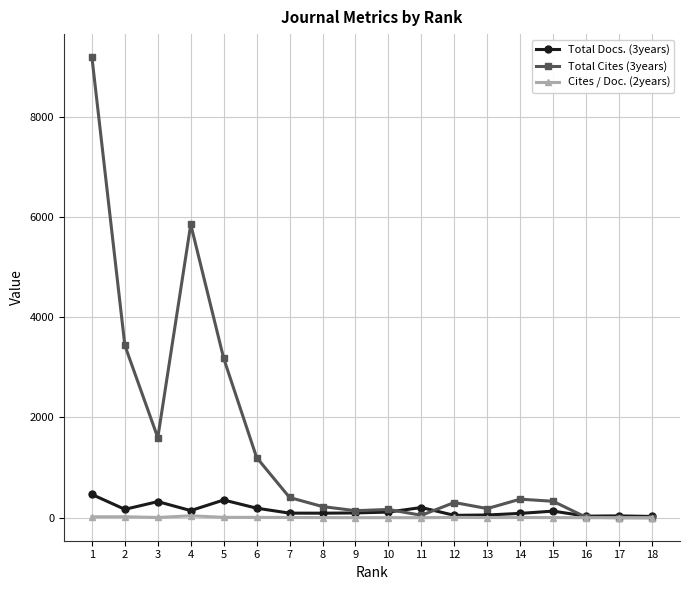

What is the sum of all Cites / Doc. (2years) values?

118.0